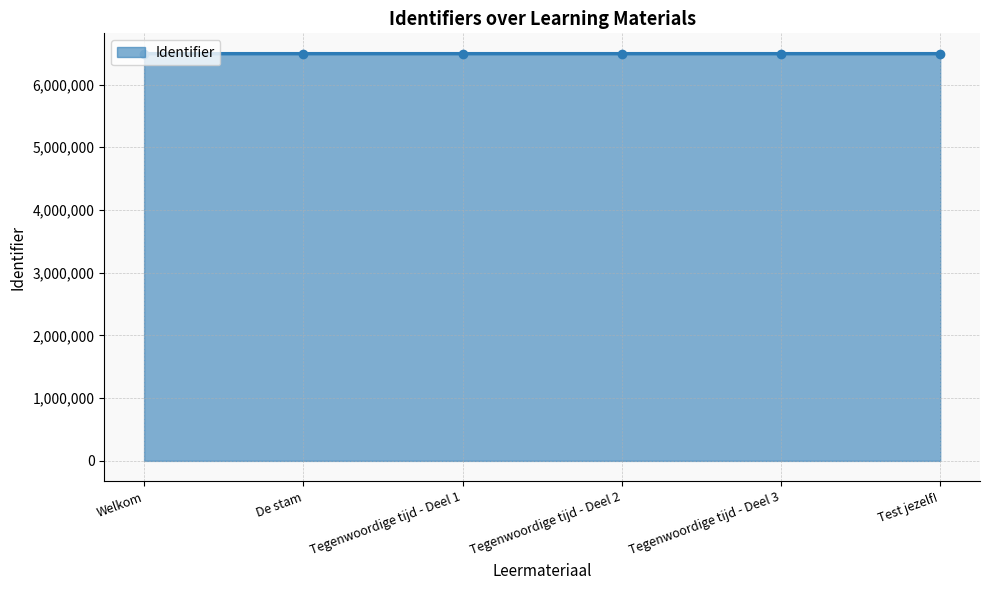

What is the difference between the second highest and second lowest values?

68